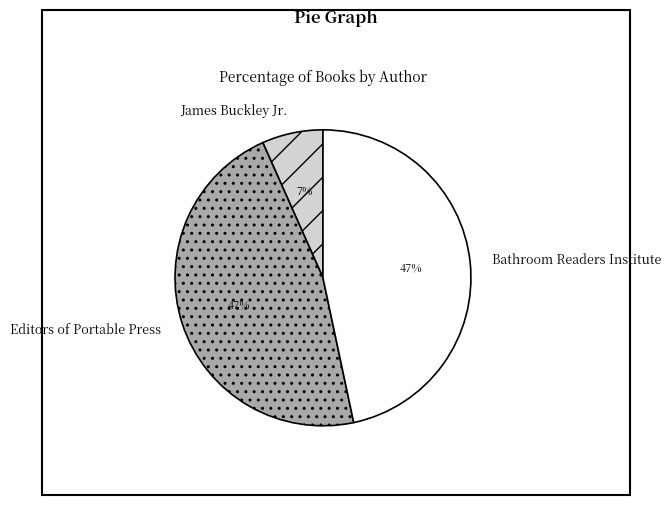

Which slice is the smallest?

James Buckley Jr.